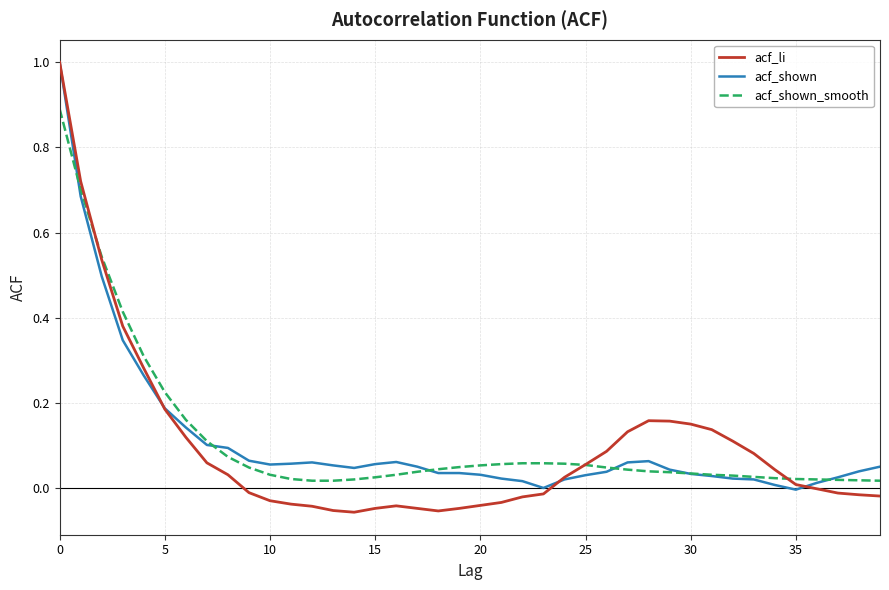

Is this an area chart (filled region under the line)?

No